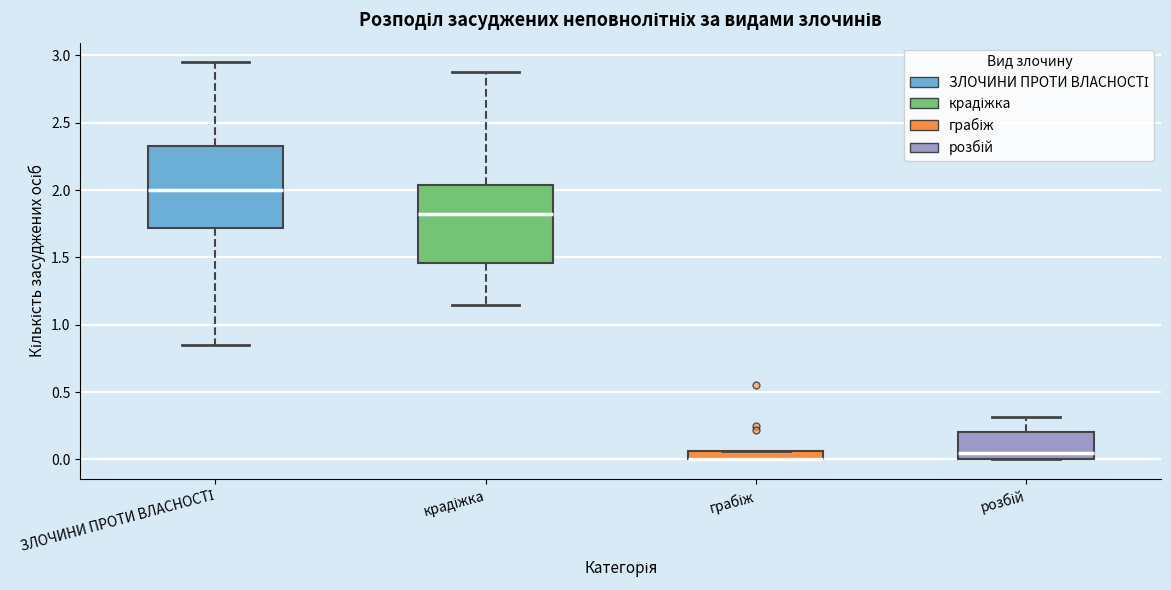

Where does the upper whisker of the box for розбій end on the y-axis? The values are not printed on the chart, so give them approximately, as read against the axis.

0.30